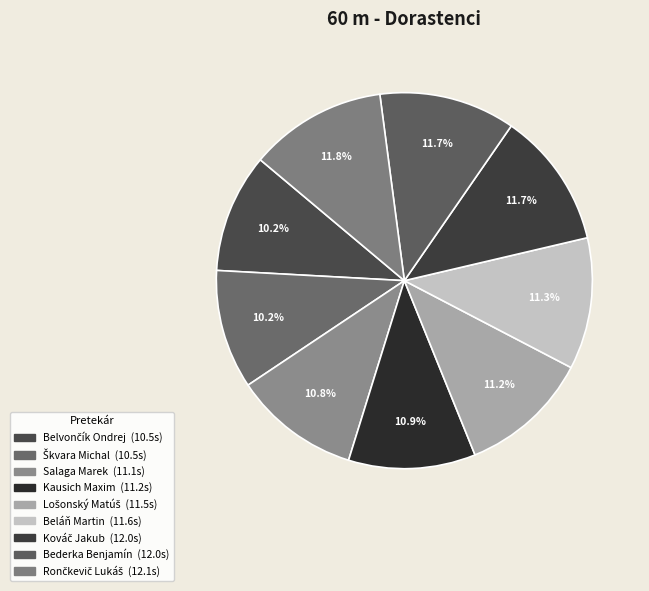

Count the number of slices in the pie.

9